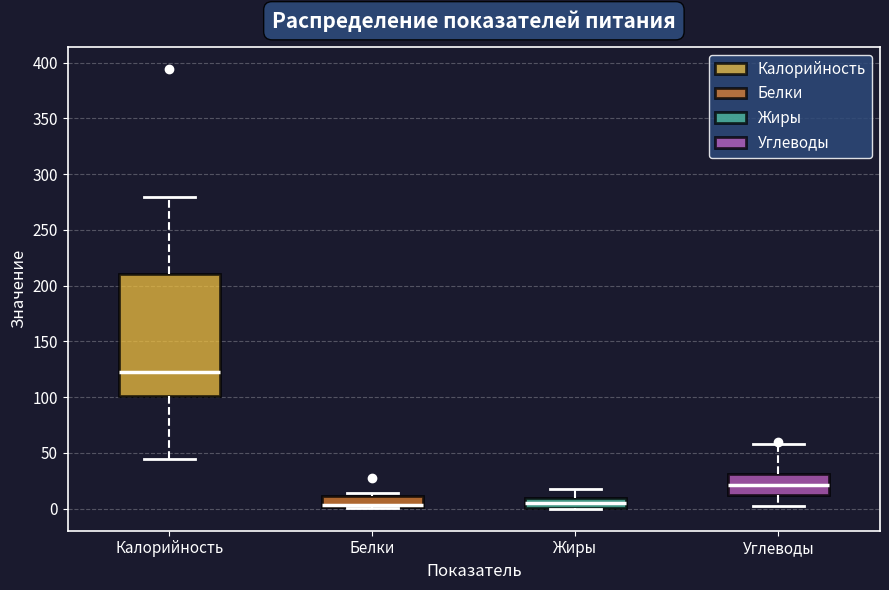

Comparing the boxes themselves (not the whiskers), which one is the tallest?

Калорийность